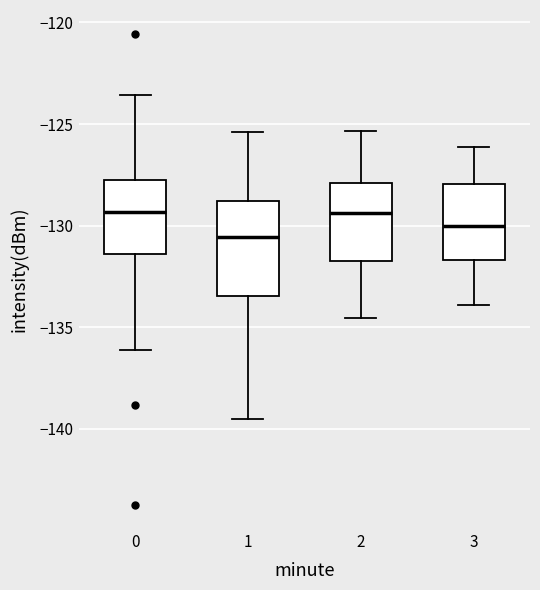

Where is the upper edge of the box at x = 2 on the y-axis? The values are not printed on the chart, so give them approximately, as read against the axis.

-128.0